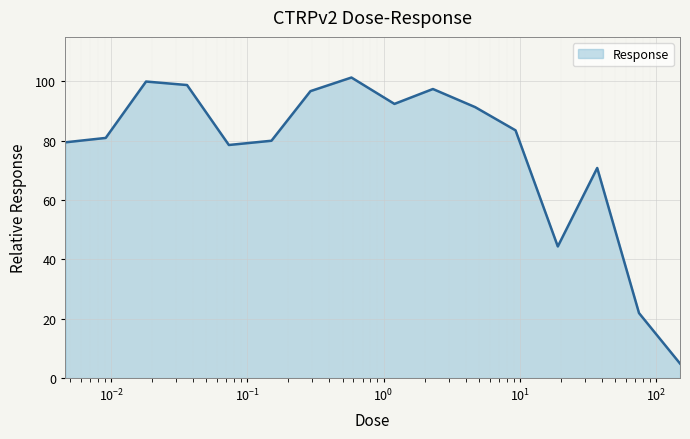

Reading right to left, what are all the values shown in this chart?

4.9	21.9	70.8	44.4	83.5	91.3	97.4	92.4	101.3	96.7	80.0	78.6	98.8	100.0	80.9	79.5